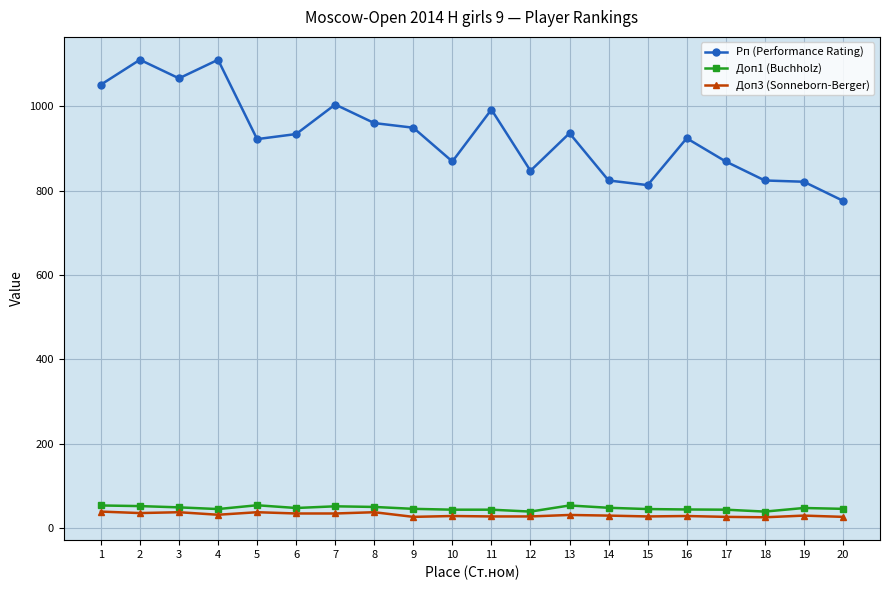

What is the difference between the highest and lowest values at 19?

791.0